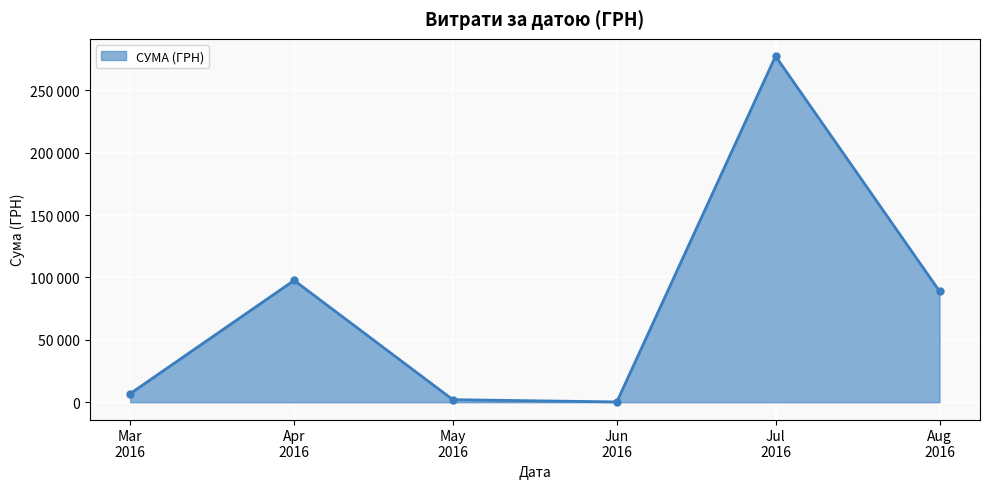

Does the chart have visible grid lines?

Yes